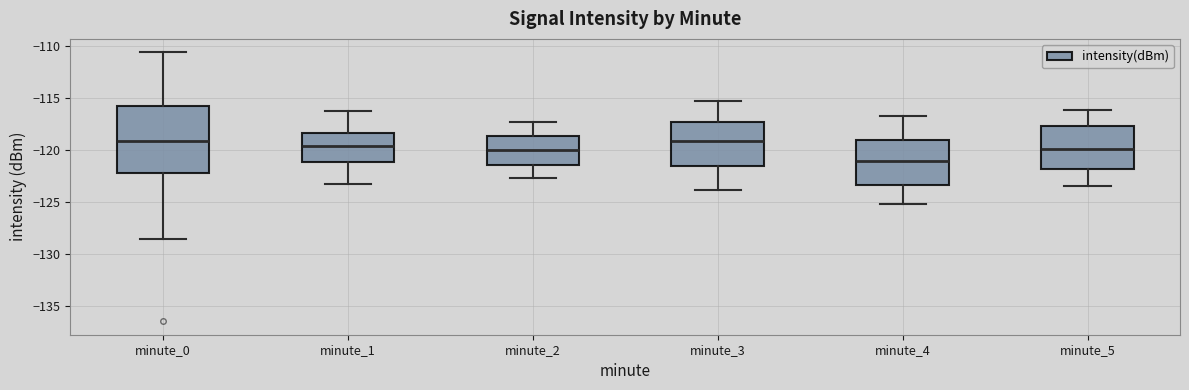

Reading left to right, read every box against the y-axis: the position of its median line, the range the box covers, and the ends of its whiskers. The values are not printed on the chart, so give them approximately, as read against the axis.

minute_0: median -119.0, box -122.0 to -115.5, whiskers -128.5 to -110.5
minute_1: median -119.5, box -121.0 to -118.5, whiskers -123.0 to -116.5
minute_2: median -120.0, box -121.5 to -118.5, whiskers -122.5 to -117.5
minute_3: median -119.0, box -121.5 to -117.5, whiskers -124.0 to -115.5
minute_4: median -121.0, box -123.5 to -119.0, whiskers -125.0 to -116.5
minute_5: median -120.0, box -122.0 to -117.5, whiskers -123.5 to -116.0